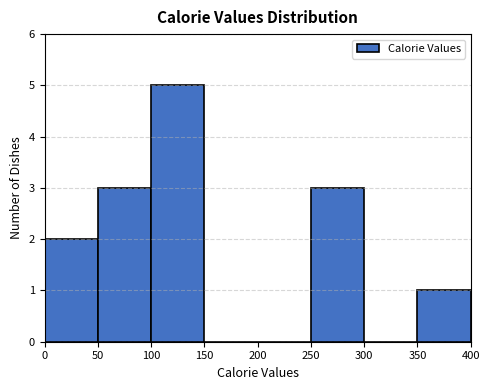

Reading left to right, transcribe this chart: for each bar, give the range it covers on the x-axis and its height. The values are not printed on the chart, so give them approximately, as read against the axis.

0 to 50: 2
50 to 100: 3
100 to 150: 5
150 to 200: 0
200 to 250: 0
250 to 300: 3
300 to 350: 0
350 to 400: 1